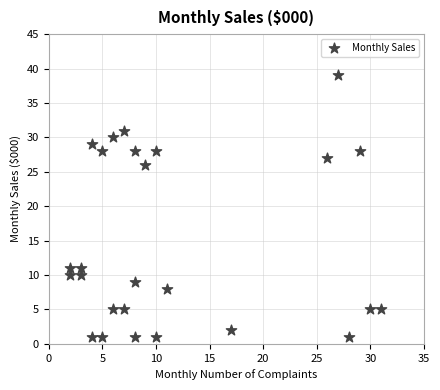

What is the range of Y values (max minus min)?

38